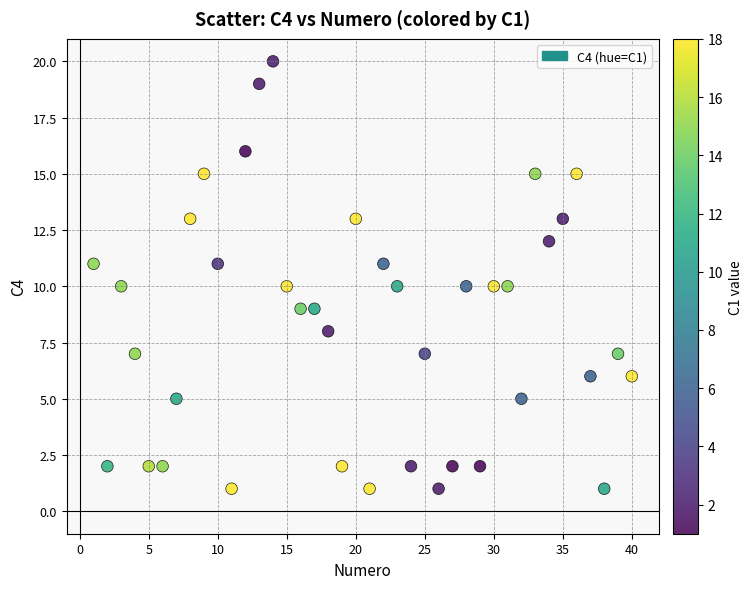

What is the range of X values (max minus min)?

39